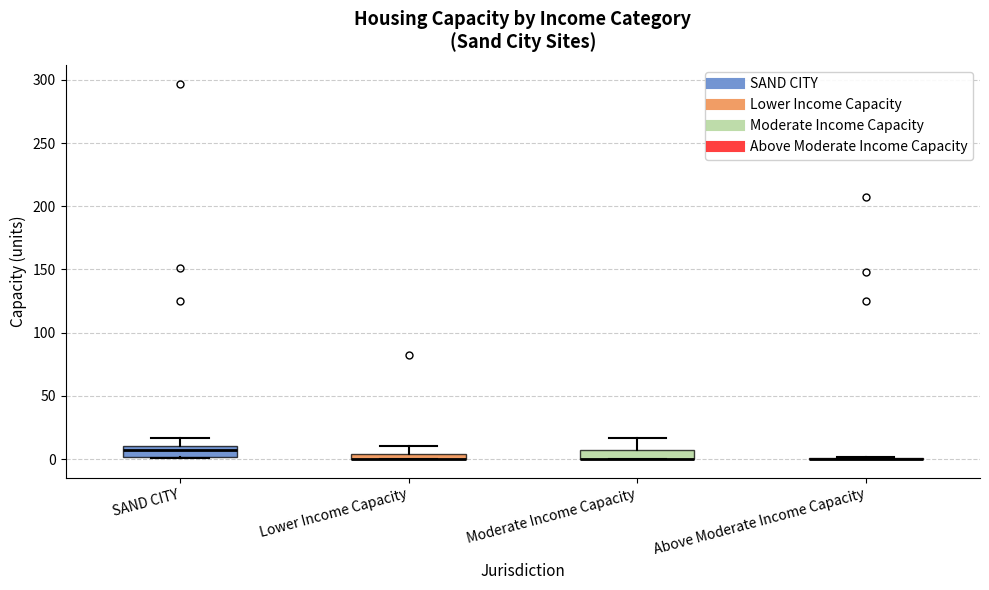

Where is the lower edge of the box for Moderate Income Capacity on the y-axis? The values are not printed on the chart, so give them approximately, as read against the axis.

0